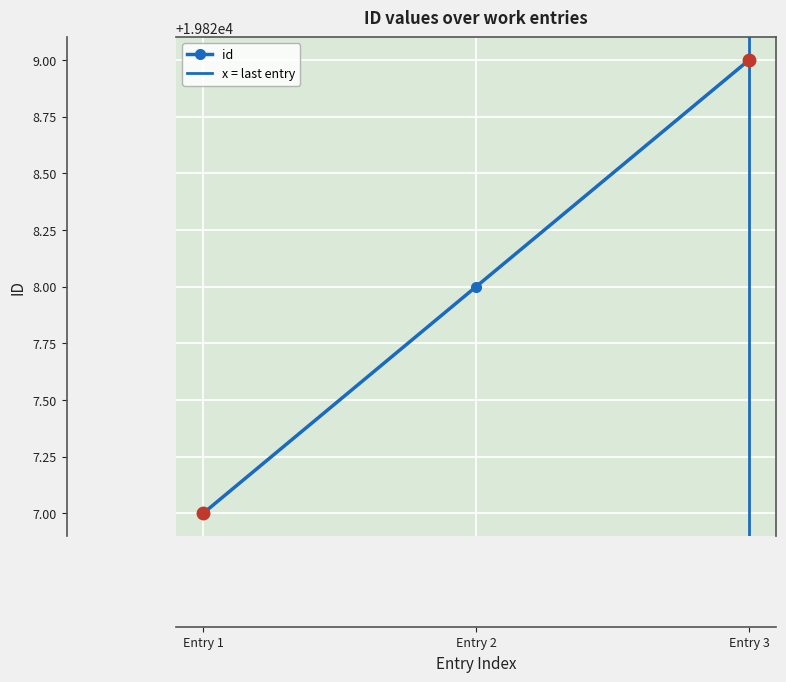

Is it true that id equals 19827 at Entry 1?

True